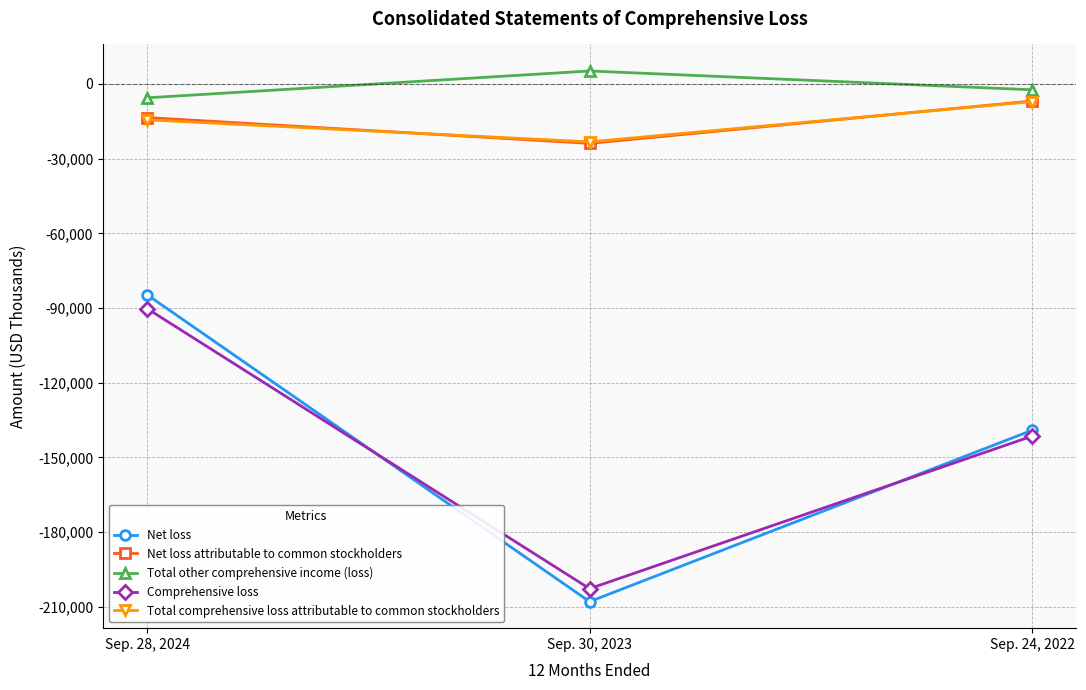

Where is Net loss nearest to the value -146283?

Sep. 24, 2022